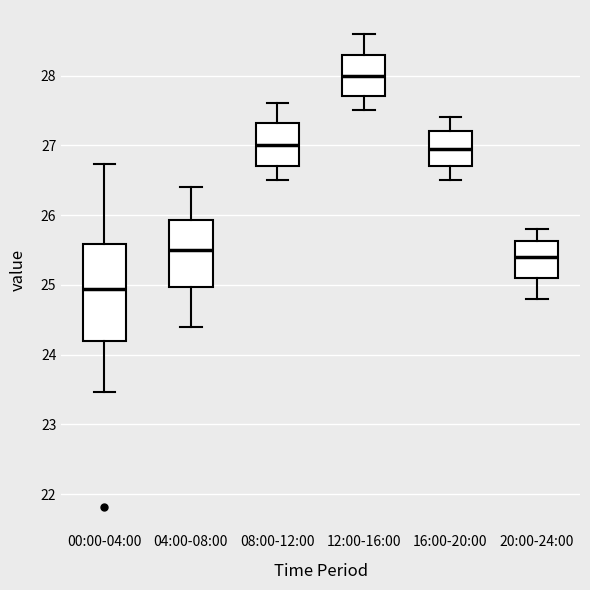

Where does the lower whisker of the box for 04:00-08:00 end on the y-axis? The values are not printed on the chart, so give them approximately, as read against the axis.

24.4